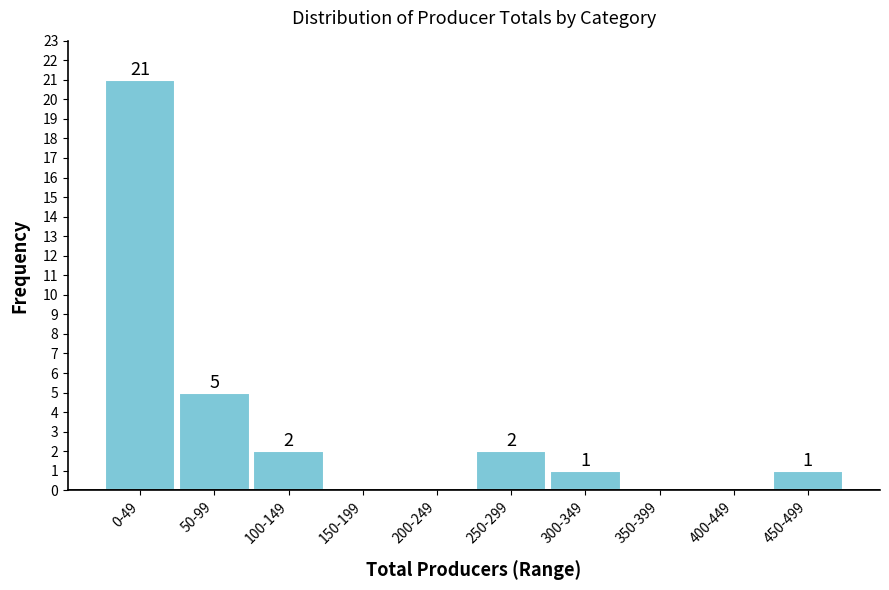

Reading right to left, extract all data points from this chart.

450-499=1	400-449=0	350-399=0	300-349=1	250-299=2	200-249=0	150-199=0	100-149=2	50-99=5	0-49=21